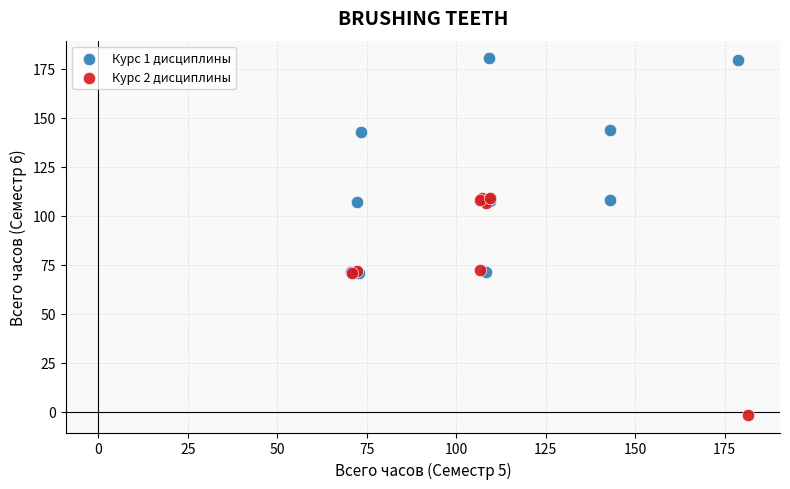

Which series contains the lowest Y value?

Курс 2 дисциплины